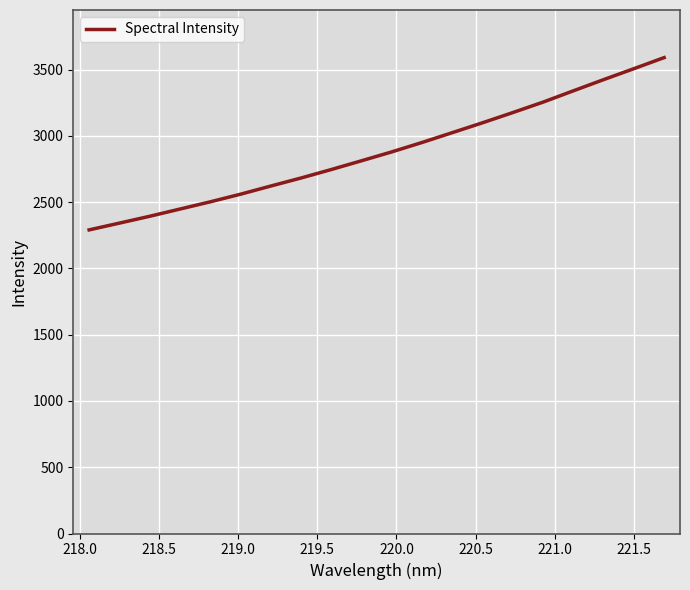

What is the average value?

2883.1